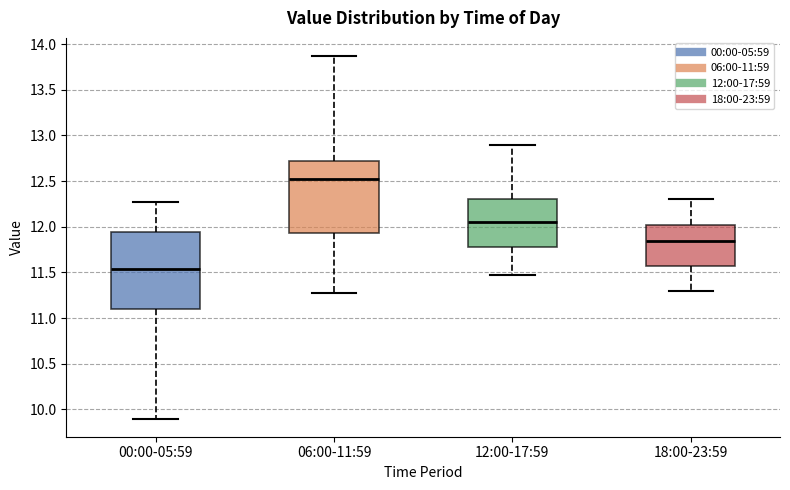

Which box's median line is the highest?

06:00-11:59